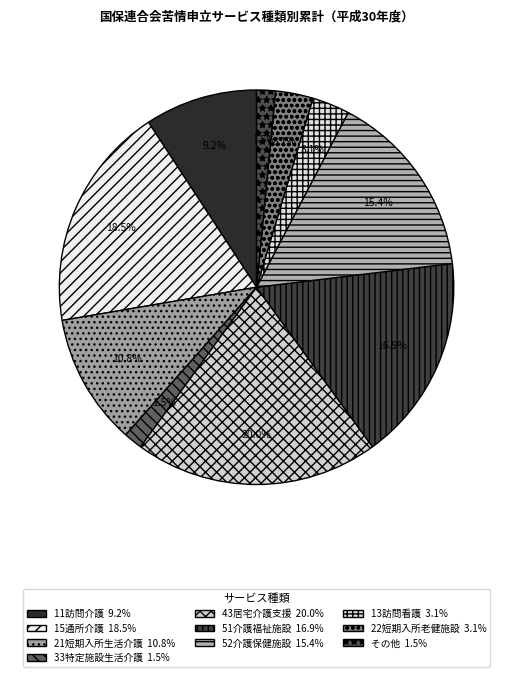

Count the number of slices in the pie.

10